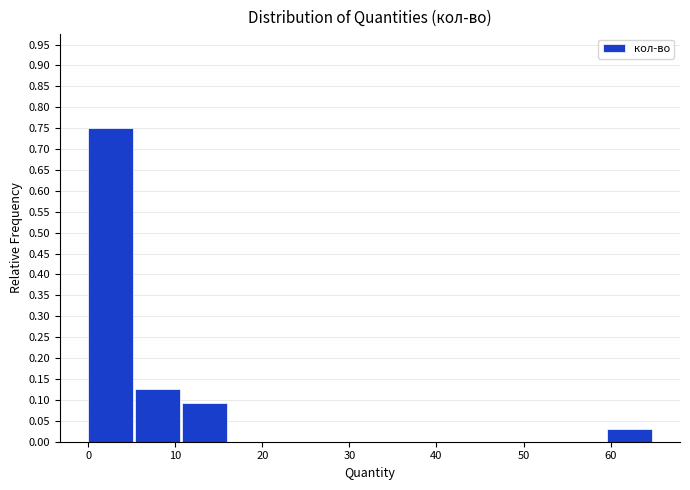

Reading left to right, transcribe this chart: for each bar, give the range it covers on the x-axis and its height. Neither the bar edges nor the heights are printed on the chart, so give them approximately, as read against the axes.

0 to 5: 0.750
5 to 11: 0.125
11 to 16: 0.095
16 to 22: 0
22 to 27: 0
27 to 33: 0
33 to 38: 0
38 to 43: 0
43 to 49: 0
49 to 54: 0
54 to 60: 0
60 to 65: 0.030